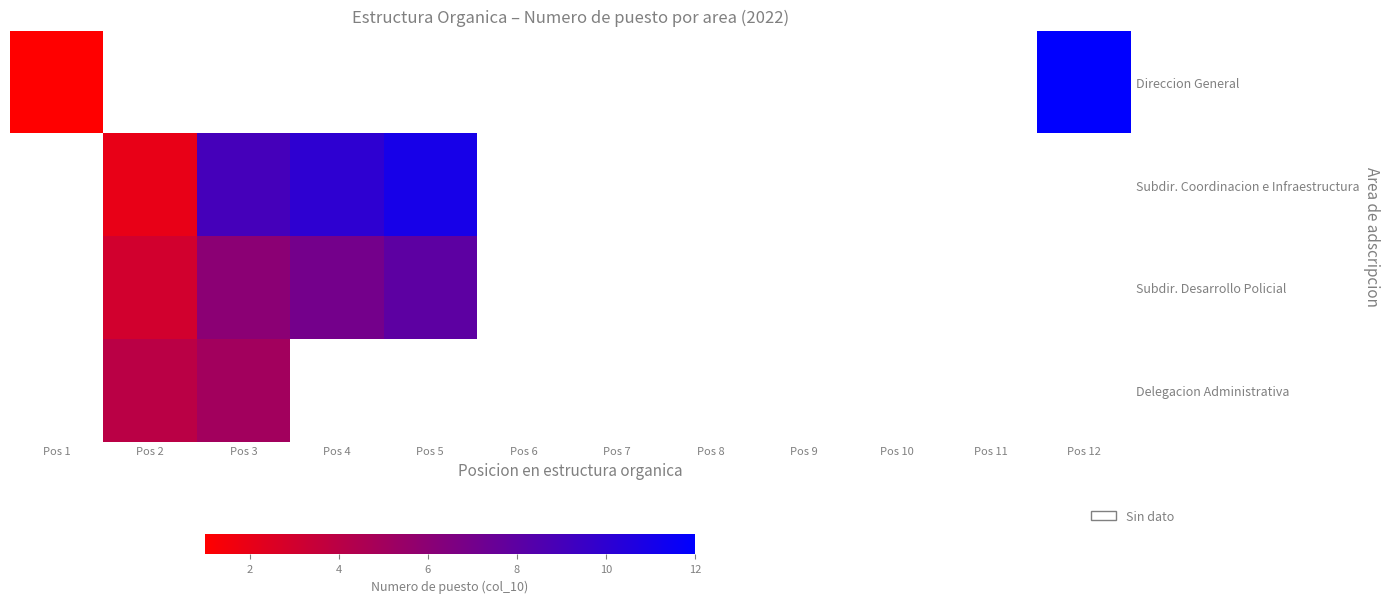

Rank the series by their maximum value, from highest to lowest.

Direccion General, Subdir. Coordinacion e Infraestructura, Subdir. Desarrollo Policial, Delegacion Administrativa